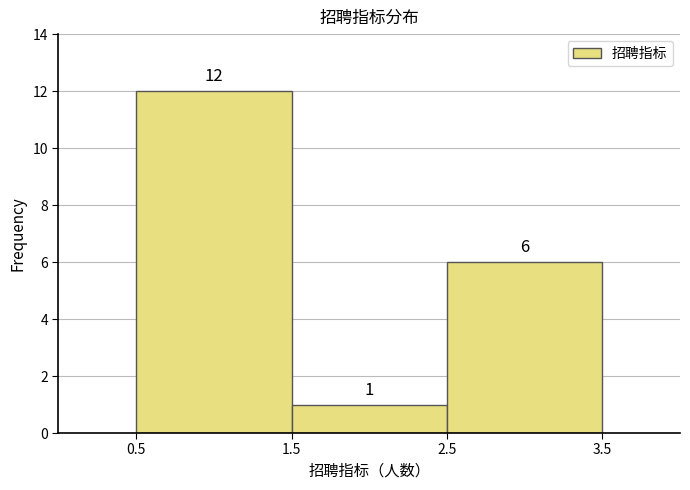

Reading left to right, transcribe this chart: for each bar, give the range it covers on the x-axis and its height.

0.5 to 1.5: 12
1.5 to 2.5: 1
2.5 to 3.5: 6